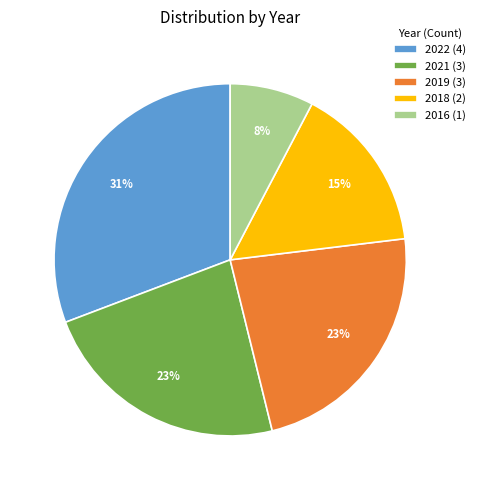

Does any single category account for the majority?

No